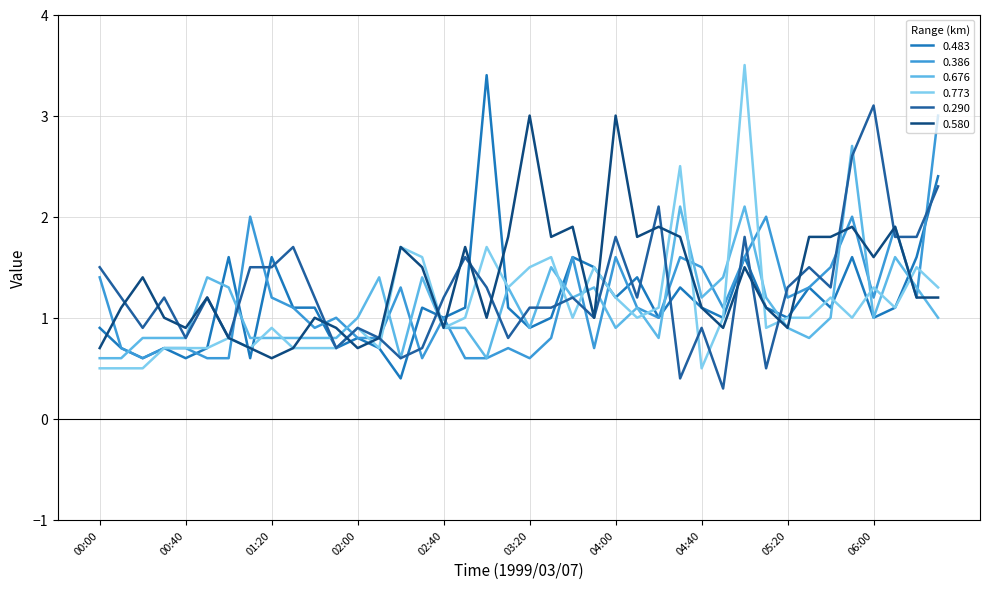

What is the maximum value for 0.290?

3.1